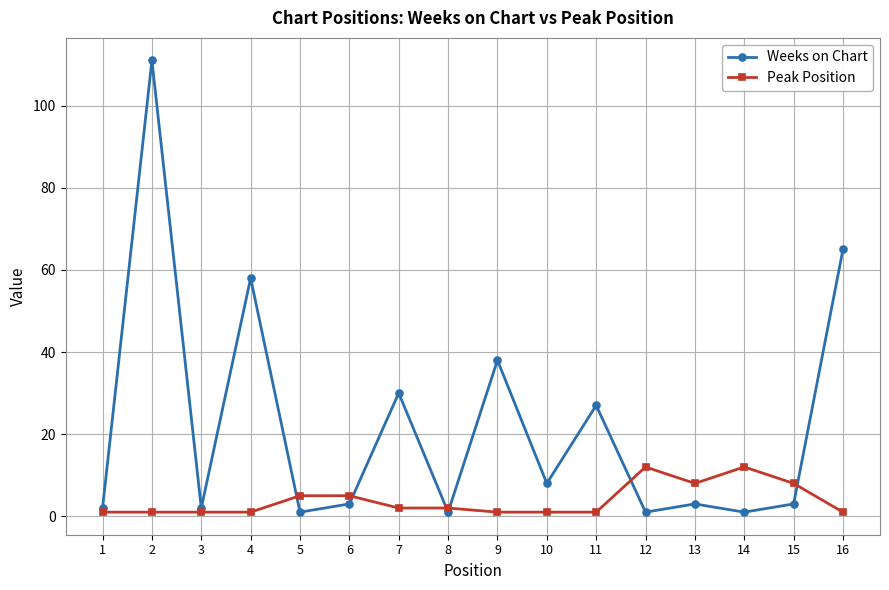

Is it true that Peak Position equals 13 at 15?

False